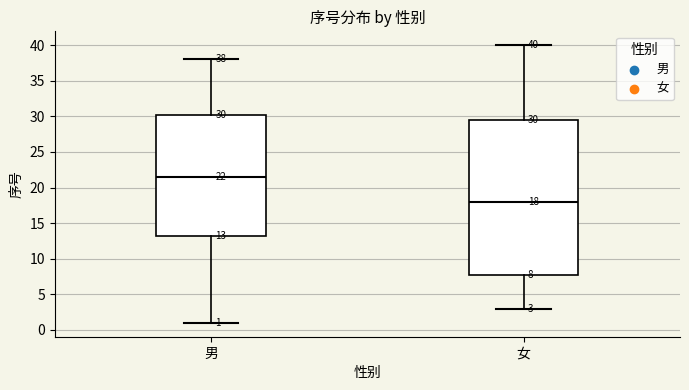

Which box's median line is the highest?

男